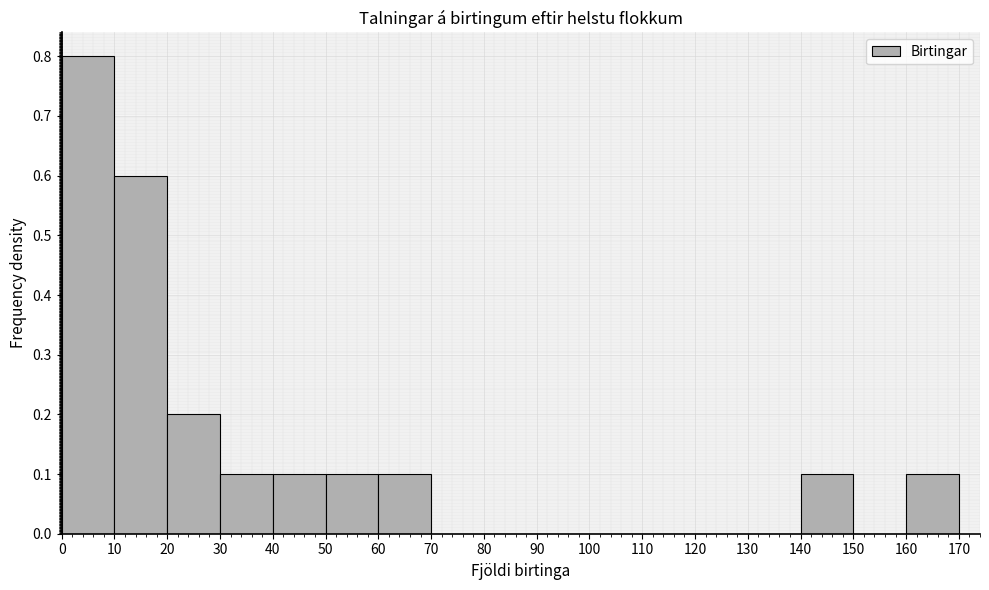

What is the height of the bar covering 20 to 30 on the x-axis? The values are not printed on the chart, so give them approximately, as read against the axis.

0.2